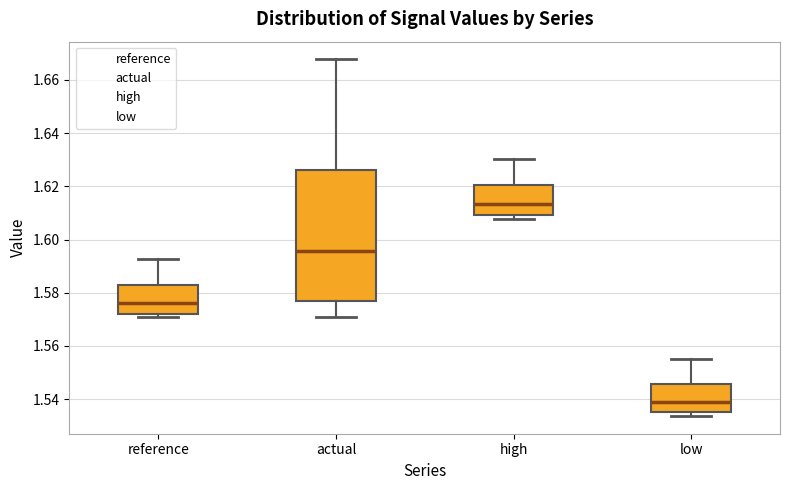

Which box has the highest median line?

high